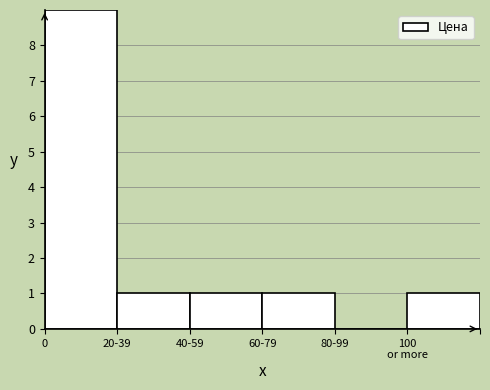

What is the maximum value shown in the chart?

9